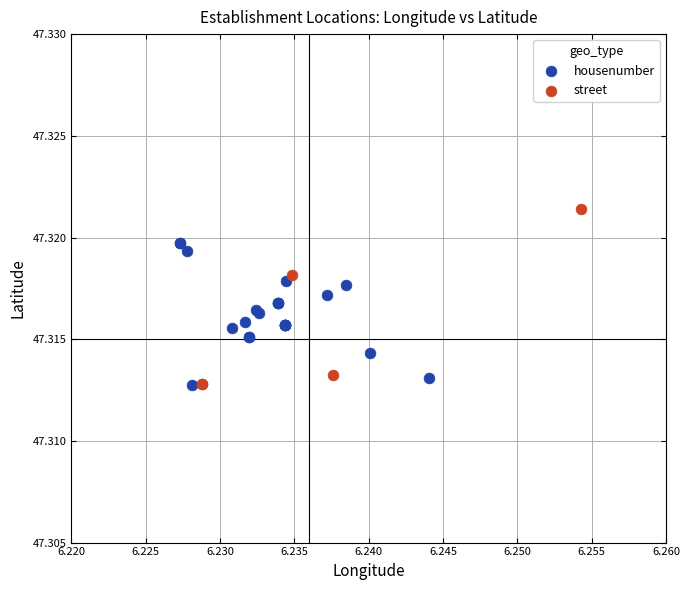

Which series has the largest Y range (max minus min)?

street